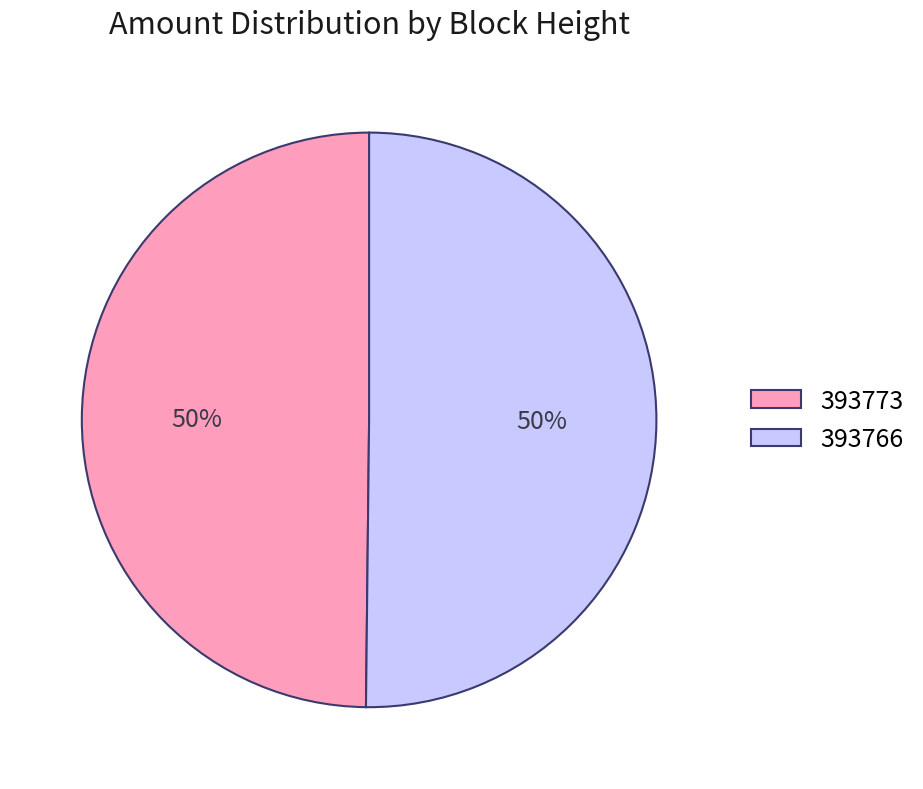

To the nearest percent, what is the combined percentage of 393766 and 393773?

100%